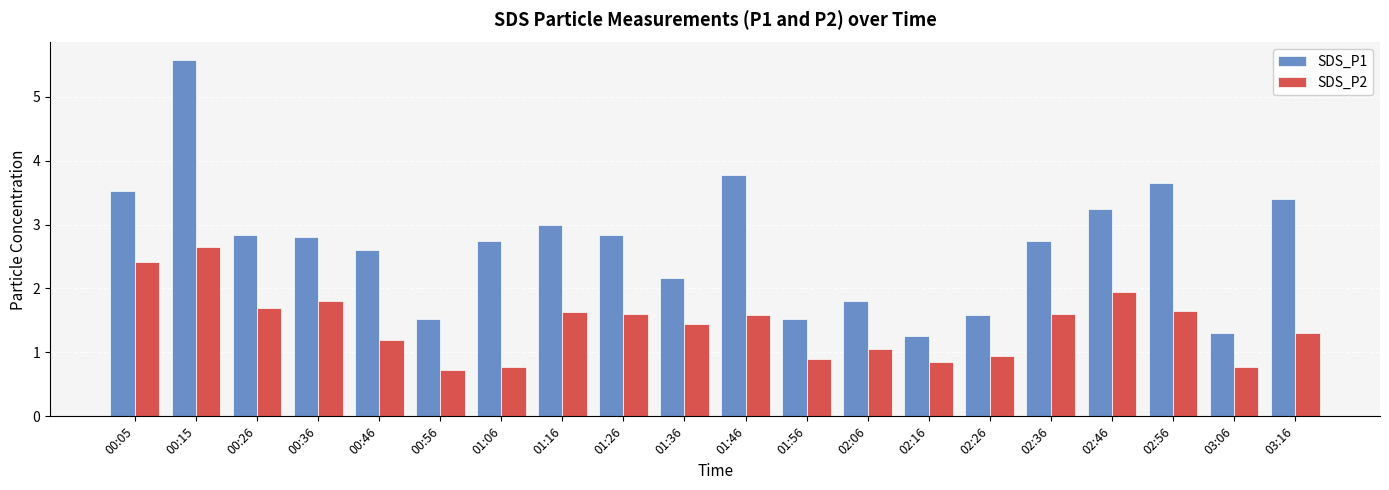

Rank the series by their maximum value, from lowest to highest.

SDS_P2, SDS_P1